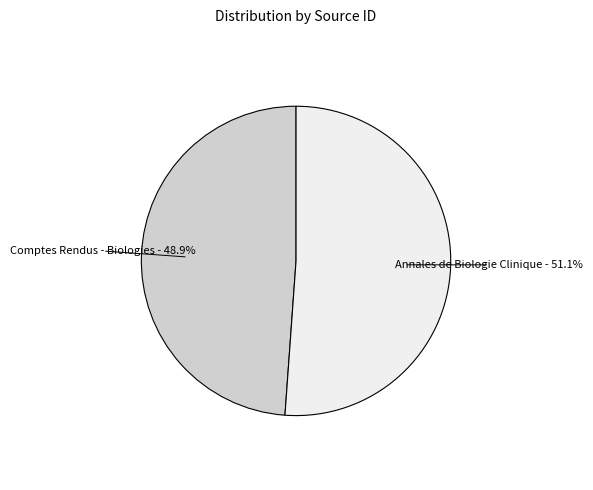

Is there a majority slice in this chart?

Yes